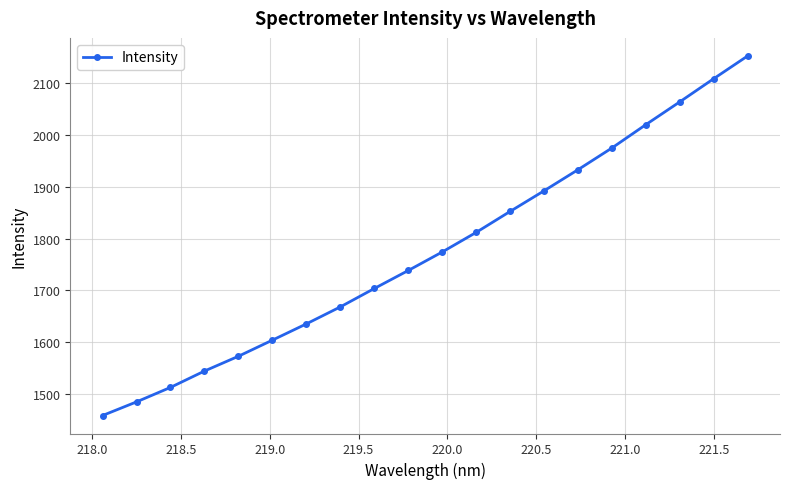

True or false: there are more than 0 points higher than both neighbors.

False